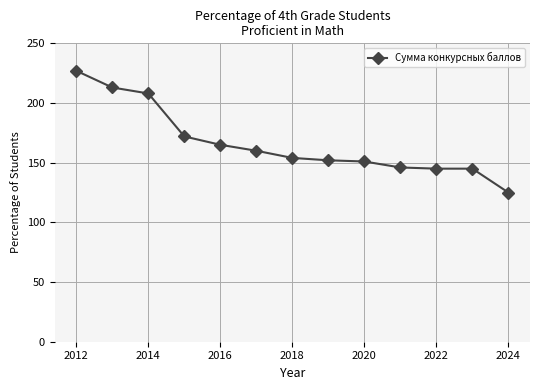

What is the value of the 4th point from the left?

172